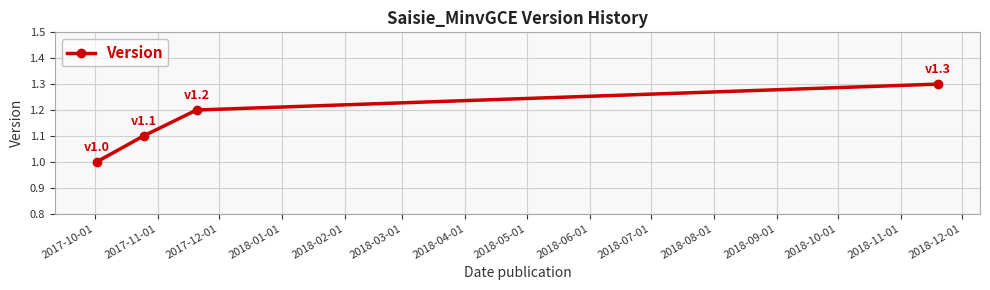

What is the sum of all values?

4.6